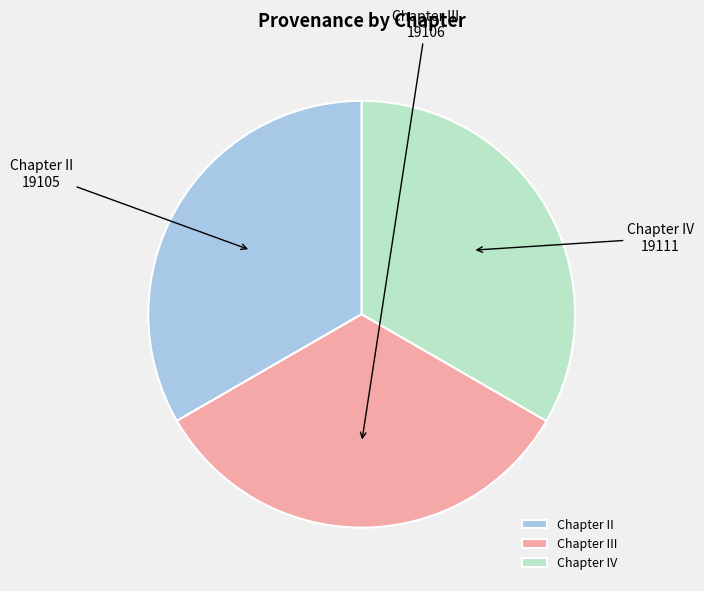

Approximately how many times larger is the value at Chapter II compared to Chapter III?

1.0